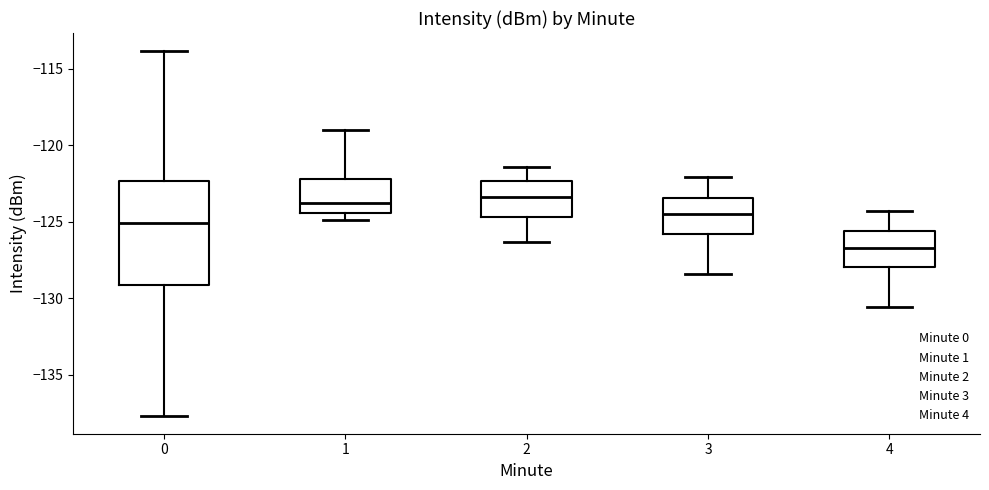

Where is the upper edge of the box at x = 0 on the y-axis? The values are not printed on the chart, so give them approximately, as read against the axis.

-122.5